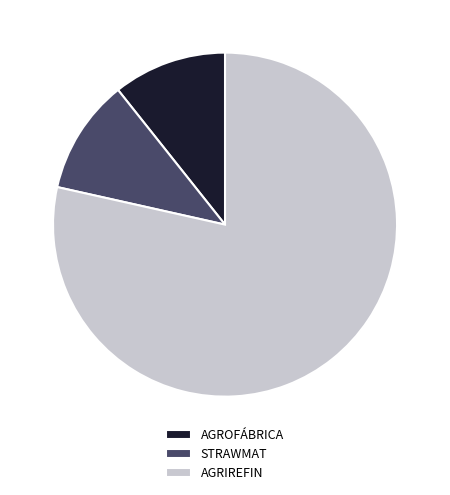

Is there a majority slice in this chart?

Yes